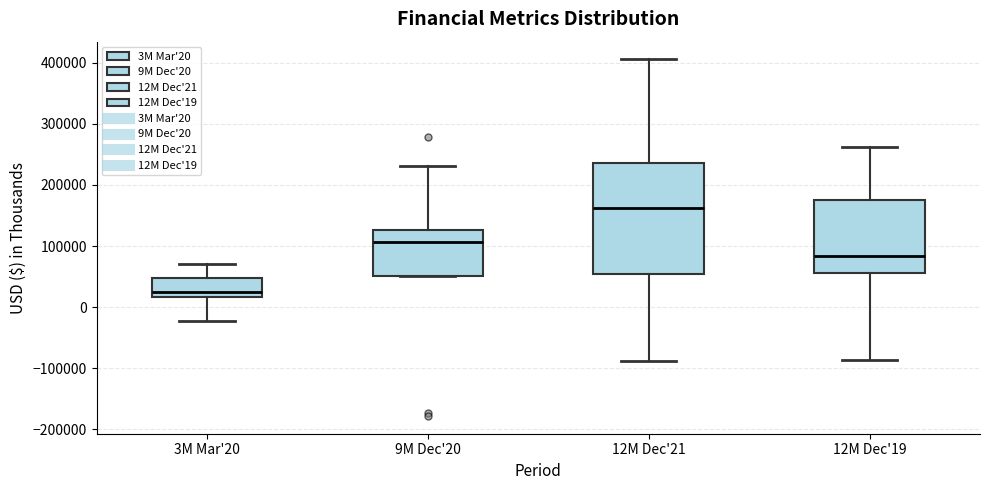

Which box is the tallest, from its lower edge to its upper edge?

12M Dec'21